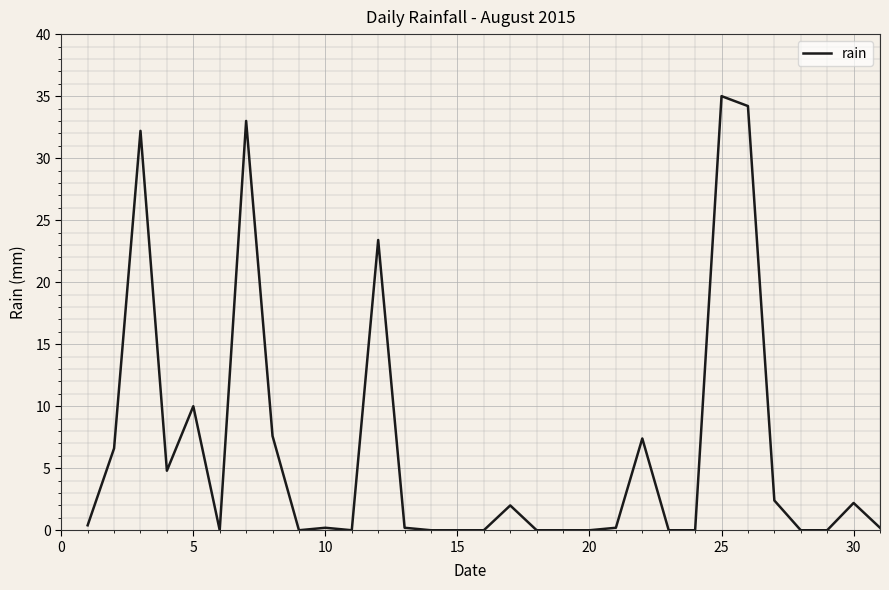

What is the greatest value displayed?

35.0